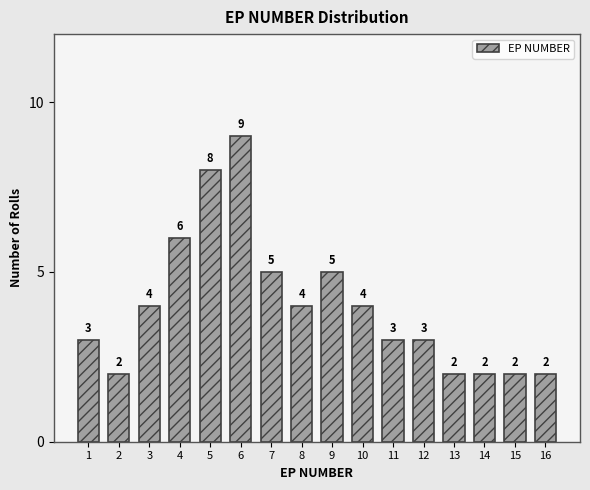

Reading left to right, transcribe all the data shown in this chart.

1=3	2=2	3=4	4=6	5=8	6=9	7=5	8=4	9=5	10=4	11=3	12=3	13=2	14=2	15=2	16=2